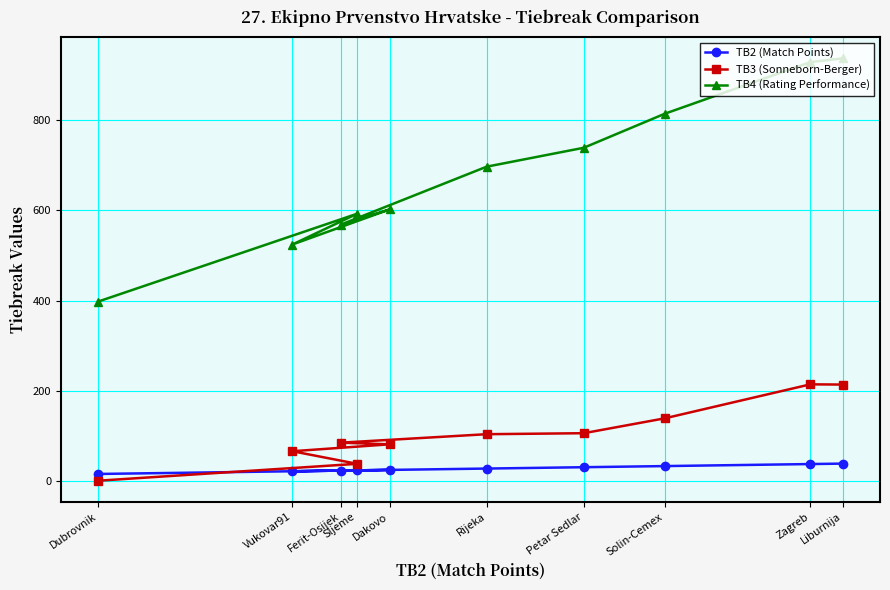

What is the difference between the highest and lowest values at Vukovar91?

503.5